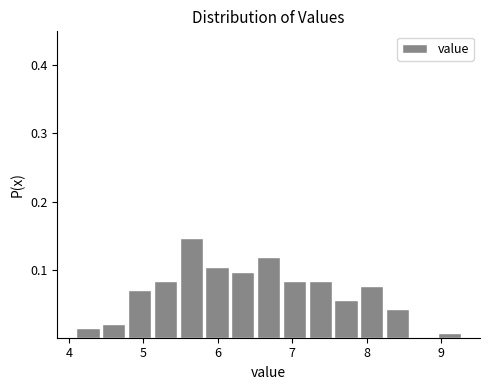

Read against the x-axis, roughly where is the centre of the tallest bar?

5.6